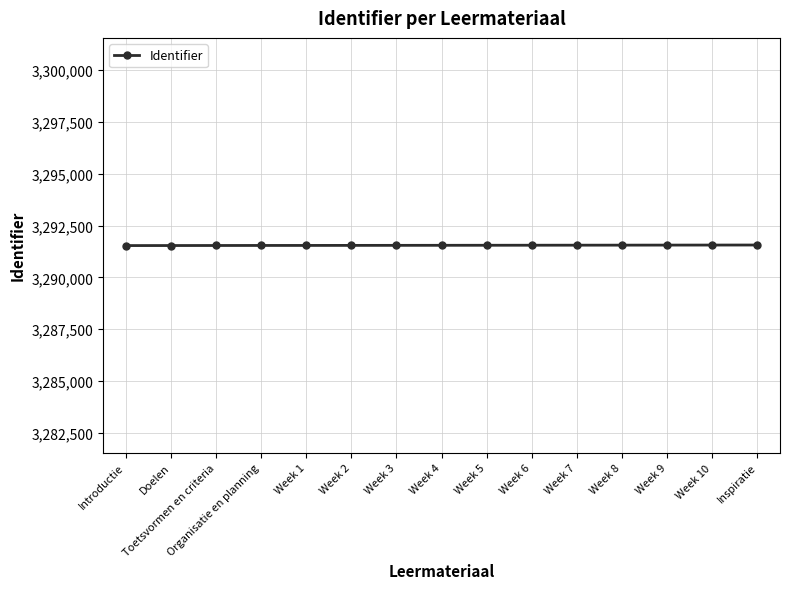

What is the label of the 13th point from the left?

Week 9